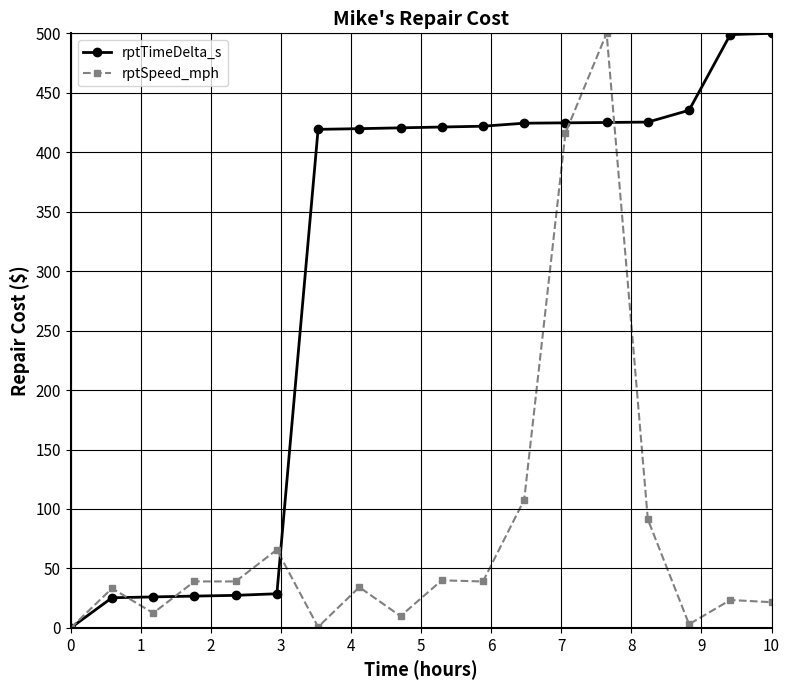

Rank the series by their average value, from highest to lowest.

rptTimeDelta_s, rptSpeed_mph